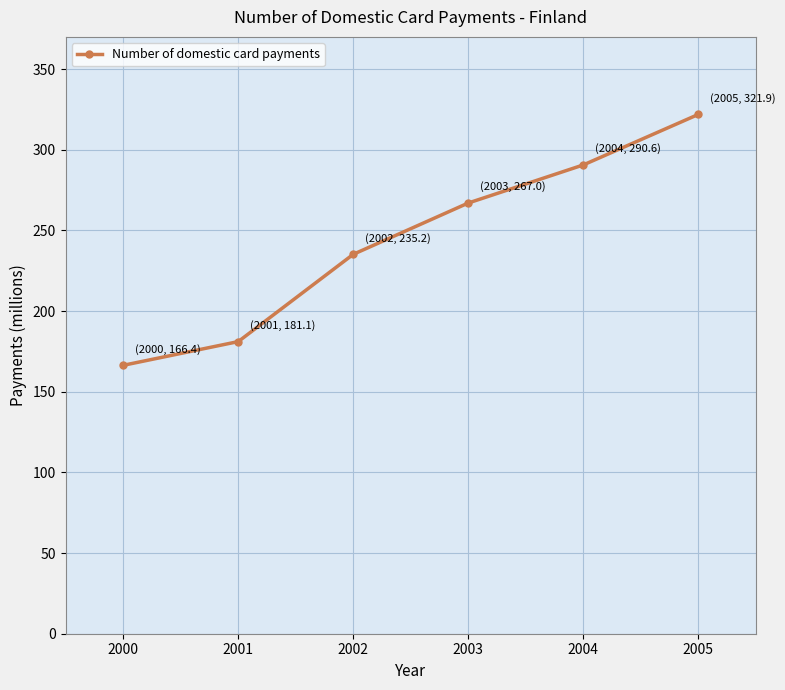

The chart shows a value of 321.9 at 2005. True or false?

True